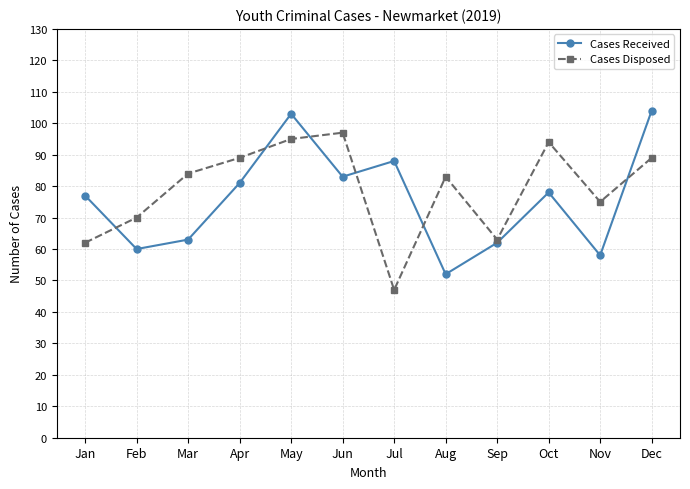

Reading left to right, transcribe all the data shown in this chart.

Cases Received: 77	60	63	81	103	83	88	52	62	78	58	104
Cases Disposed: 62	70	84	89	95	97	47	83	63	94	75	89